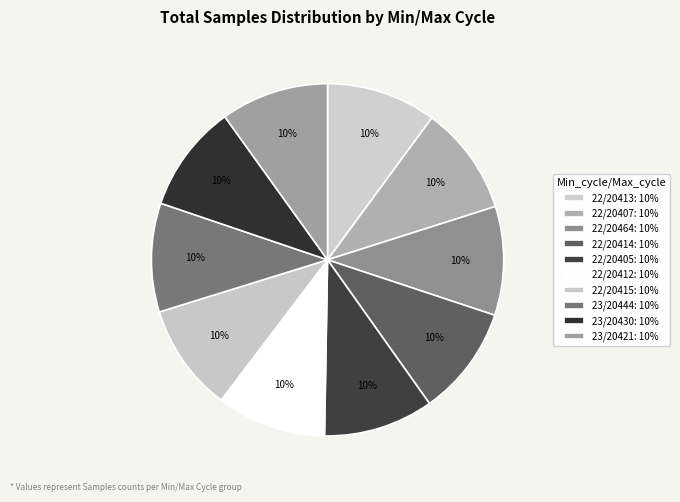

Count the number of slices in the pie.

10